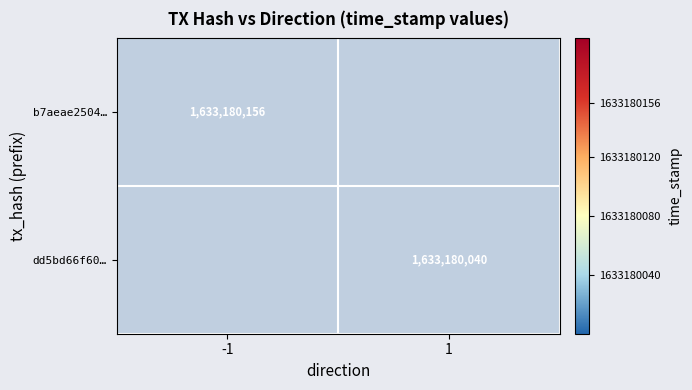

Reading left to right, what are all the values shown in this chart?

b7aeae25040176c1cea7c371b87d50baa0bbd2e: direction=-1	time_stamp=1633180156
dd5bd66f602c15063e7597b6e6ce83eae3c2930: direction=1	time_stamp=1633180040